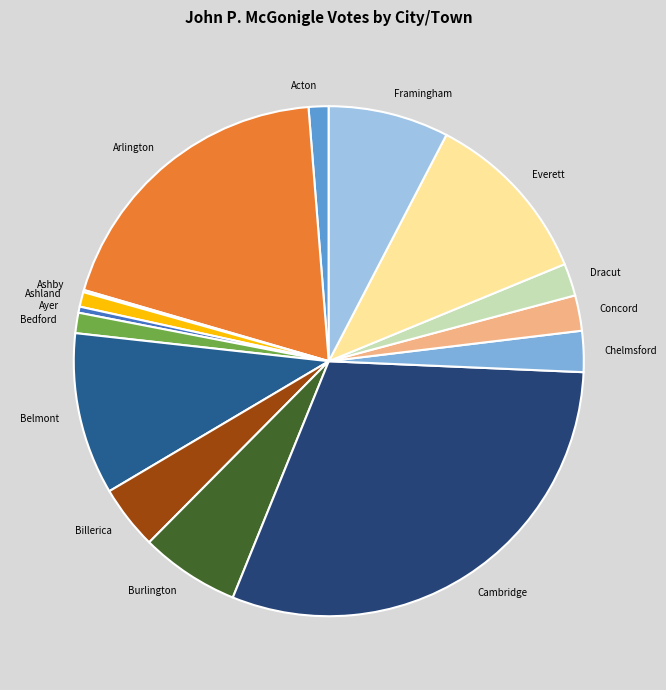

Approximately how many times larger is the value at Framingham compared to Arlington?

0.4